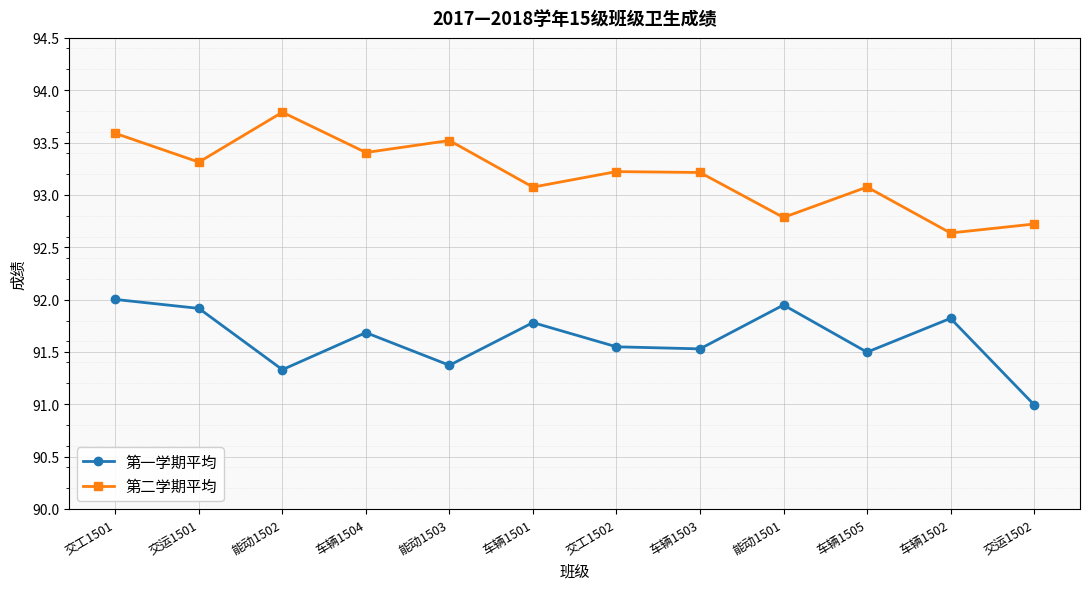

At which category is the sum across all series the highest?

交工1501